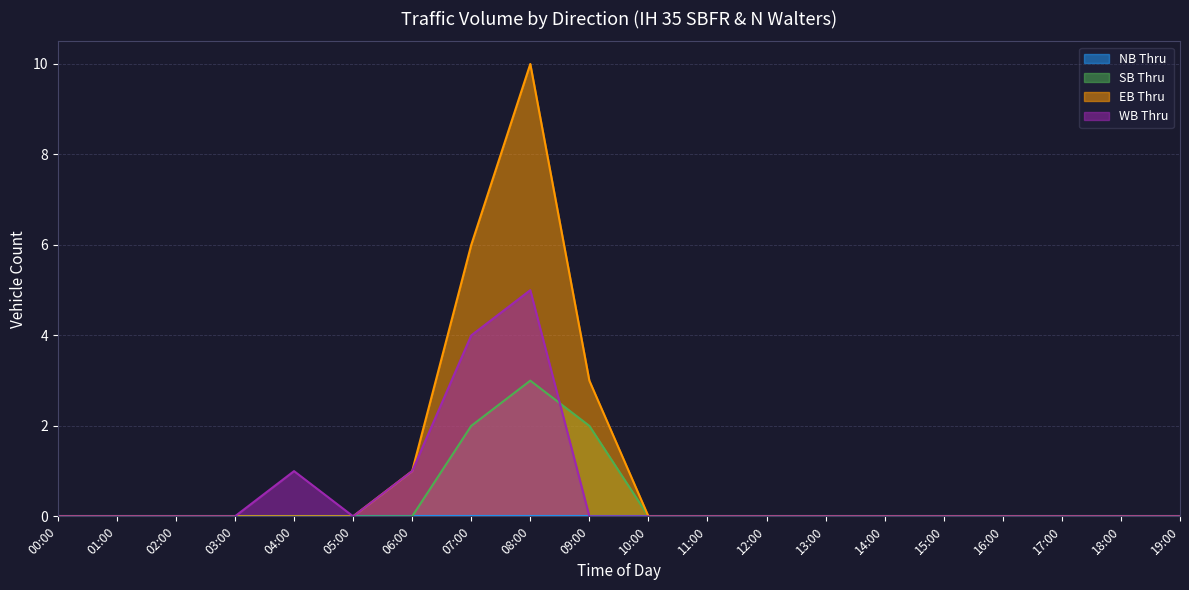

What is the sum of all WB Thru values?

11